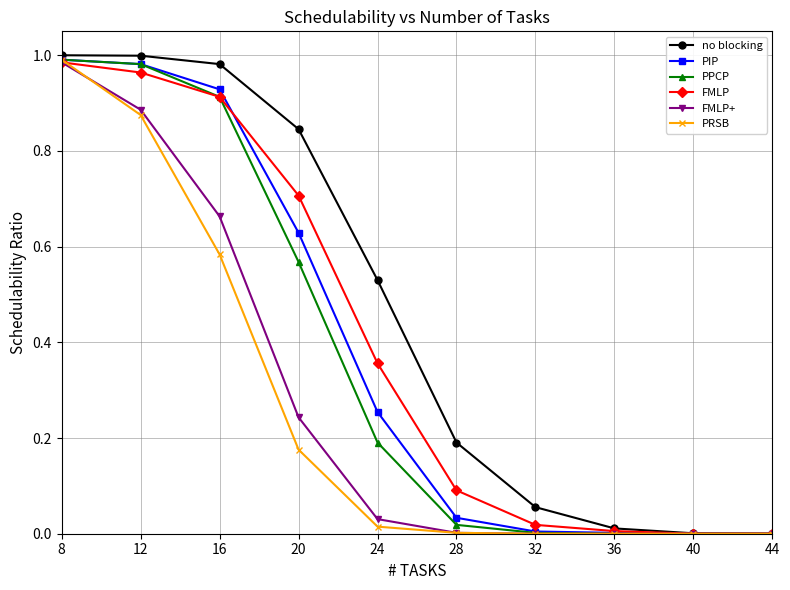

Which series has the largest range (max minus min)?

no blocking